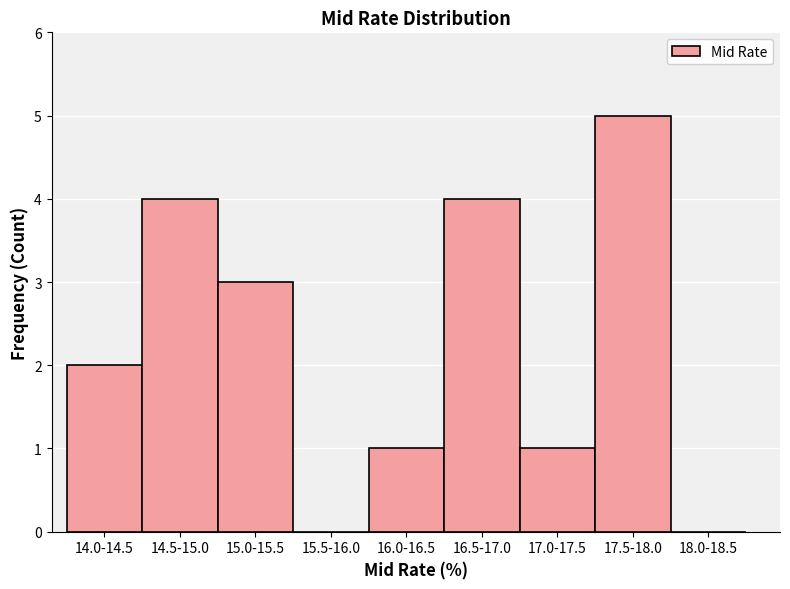

Reading left to right, list all the values displayed in this chart.

14.0-14.5=2	14.5-15.0=4	15.0-15.5=3	15.5-16.0=0	16.0-16.5=1	16.5-17.0=4	17.0-17.5=1	17.5-18.0=5	18.0-18.5=0